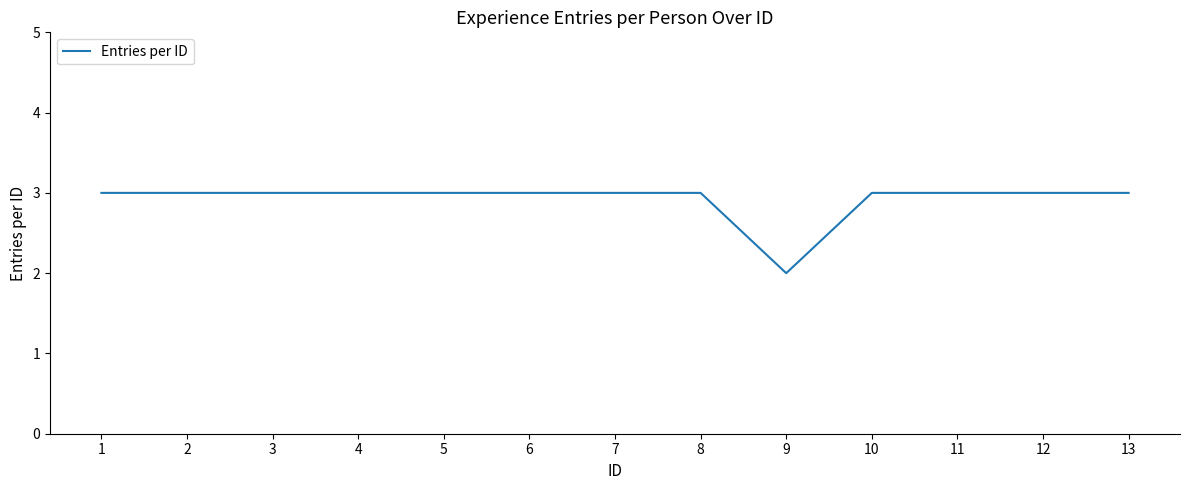

The value at 4 is 3. True or false?

True